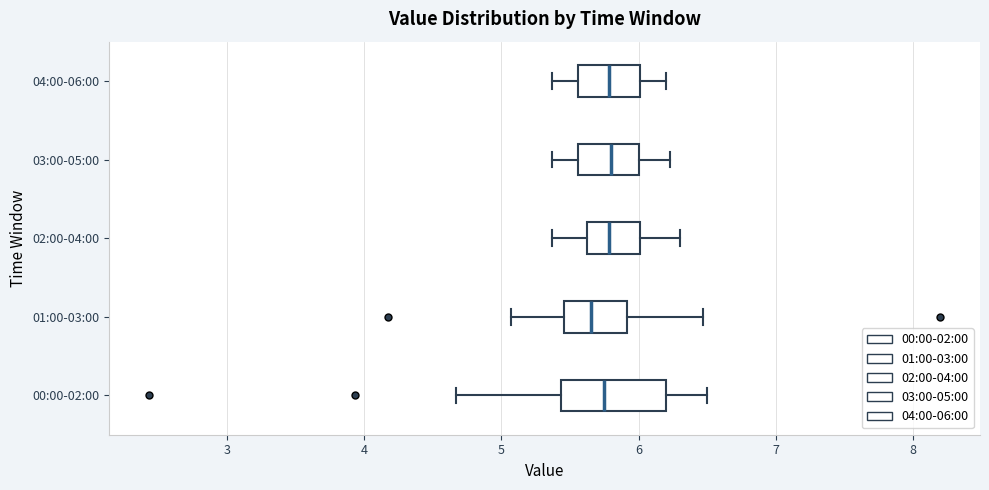

Reading bottom to top, transcribe this box plot: for each box, give where its median line is, the range the box spans, and where its two whiskers end, as read against the x-axis. The values are not printed on the chart, so give them approximately, as read against the axis.

00:00-02:00: median 5.8, box 5.4 to 6.2, whiskers 4.7 to 6.5
01:00-03:00: median 5.7, box 5.5 to 5.9, whiskers 5.1 to 6.5
02:00-04:00: median 5.8, box 5.6 to 6.0, whiskers 5.4 to 6.3
03:00-05:00: median 5.8, box 5.6 to 6.0, whiskers 5.4 to 6.2
04:00-06:00: median 5.8, box 5.6 to 6.0, whiskers 5.4 to 6.2